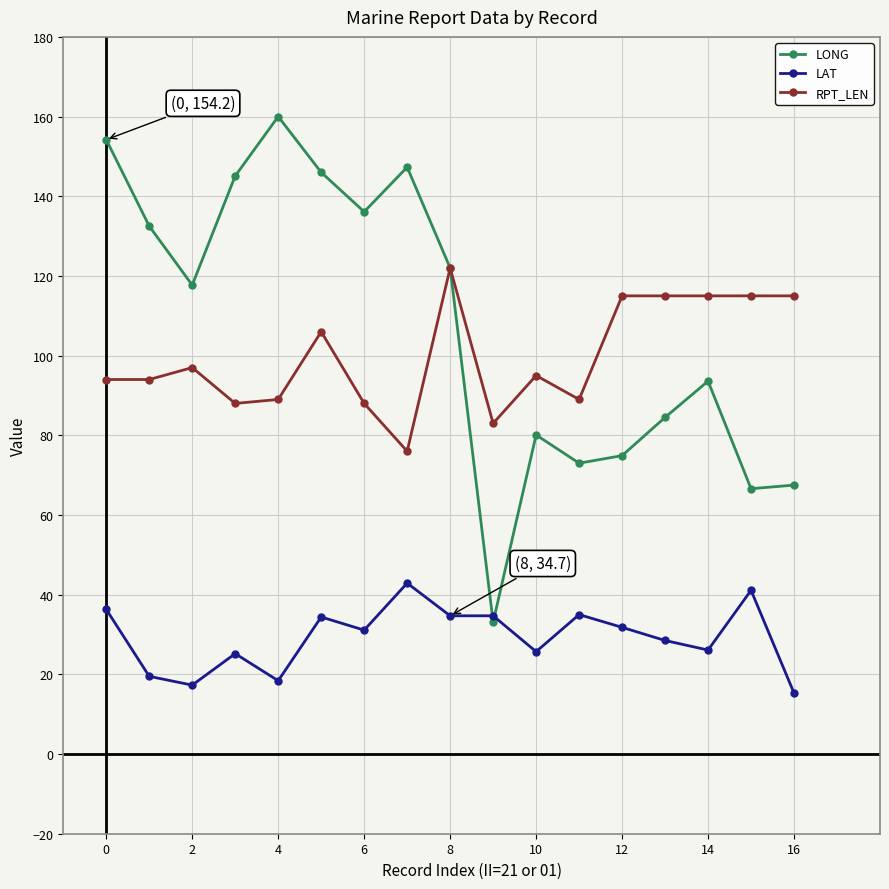

True or false: LAT and RPT_LEN intersect in this chart.

False